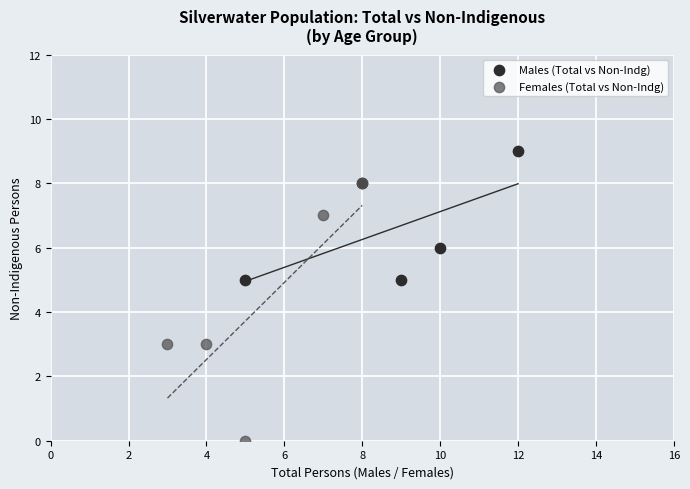

Which series has the widest spread of Y values?

Females (Total vs Non-Indg)